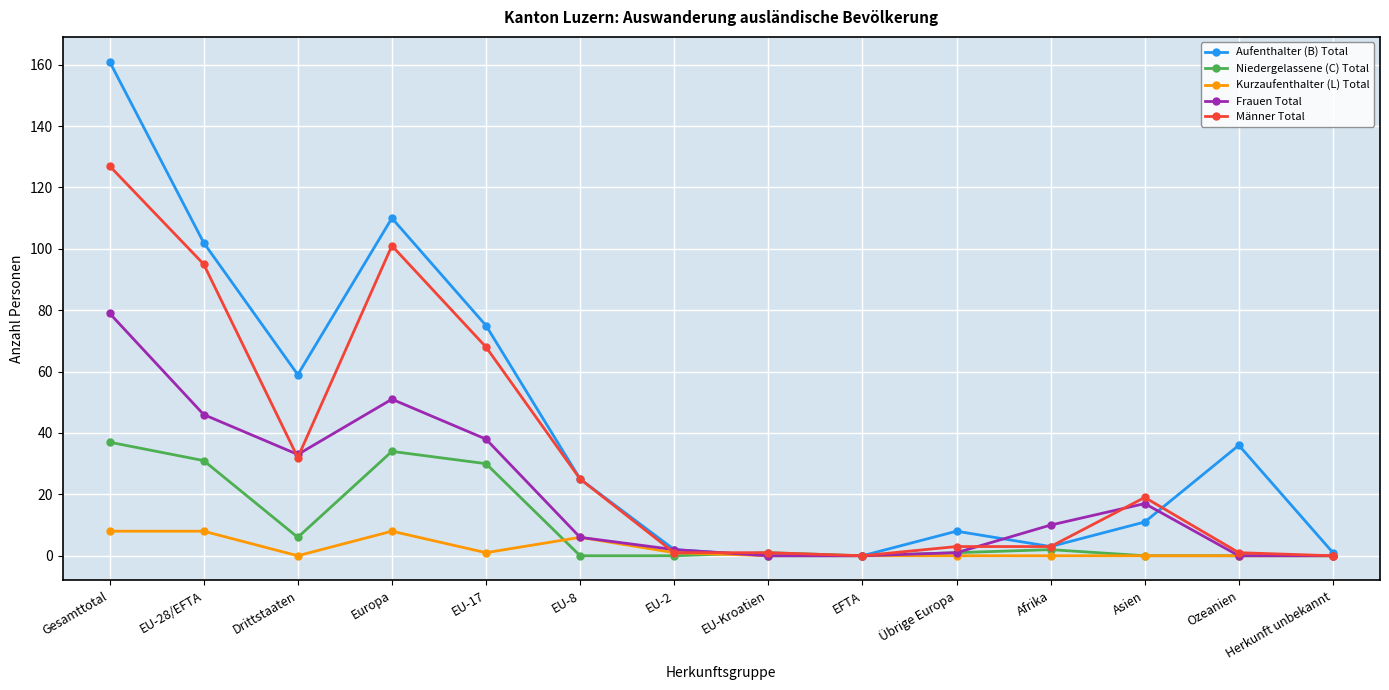

What is the sum of the Kurzaufenthalter (L) Total values at EU-2 and EU-17?

2